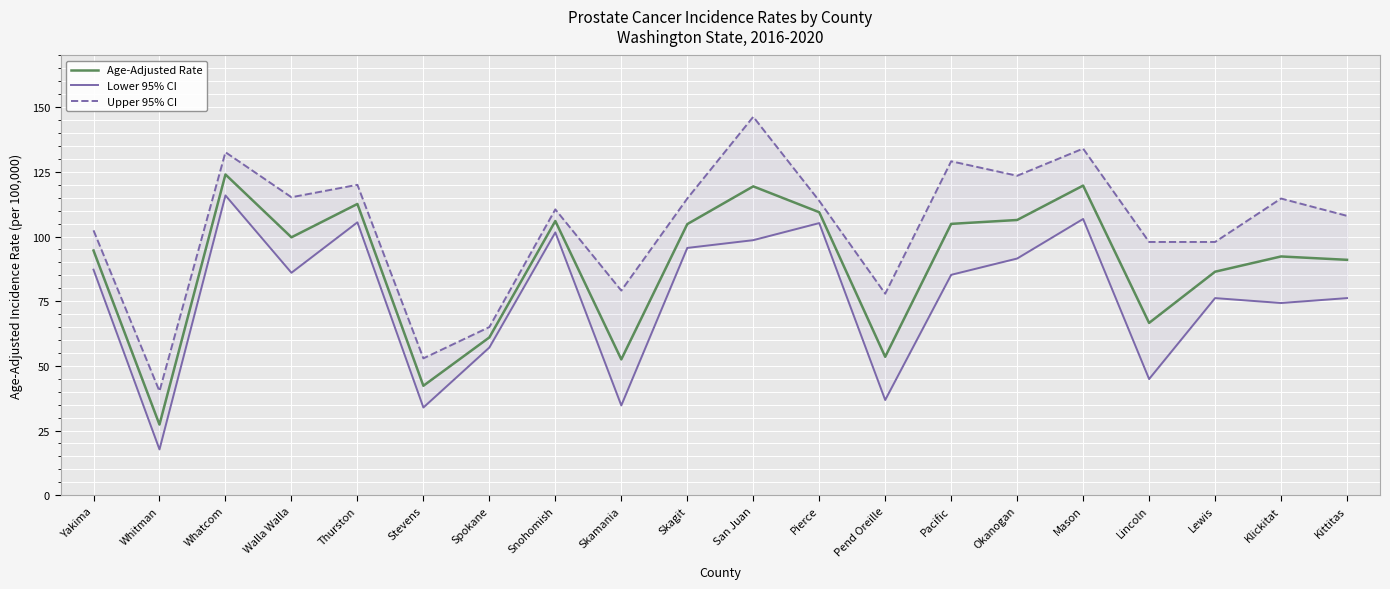

Rank the series by their maximum value, from highest to lowest.

Upper 95% CI, Age-Adjusted Rate, Lower 95% CI